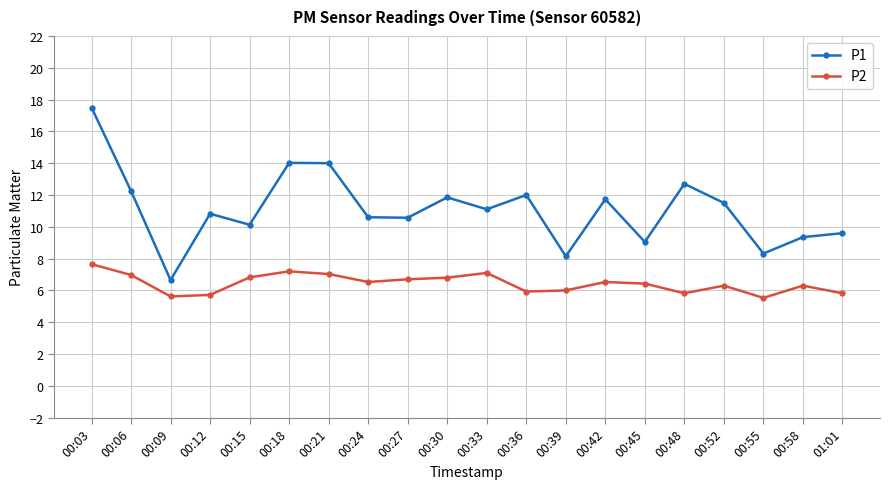

True or false: P1 and P2 cross at least once.

False